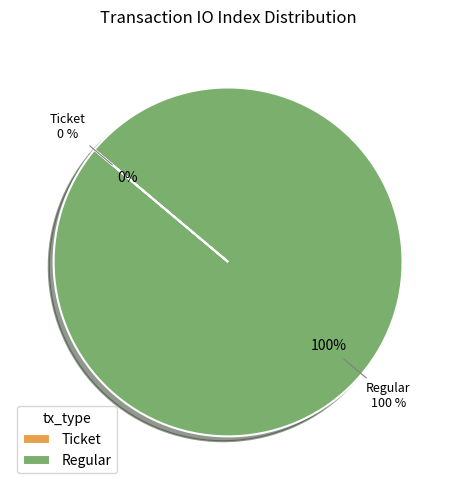

To the nearest percent, what is the difference between the Regular and Ticket slice percentages?

100%